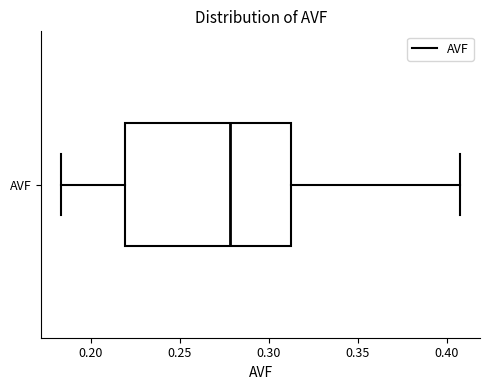

Where does the median line of the box for AVF sit on the x-axis? The values are not printed on the chart, so give them approximately, as read against the axis.

0.280